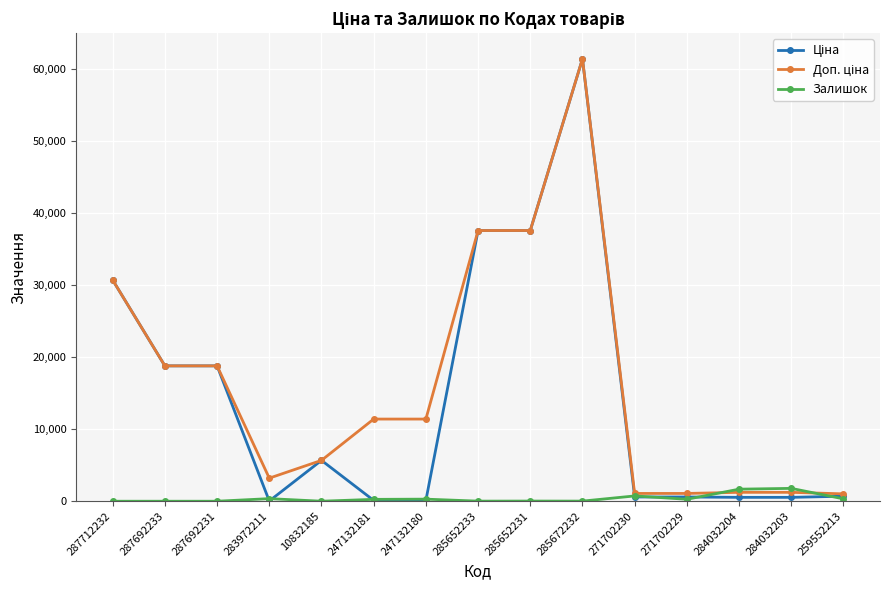

Does the chart have visible grid lines?

Yes